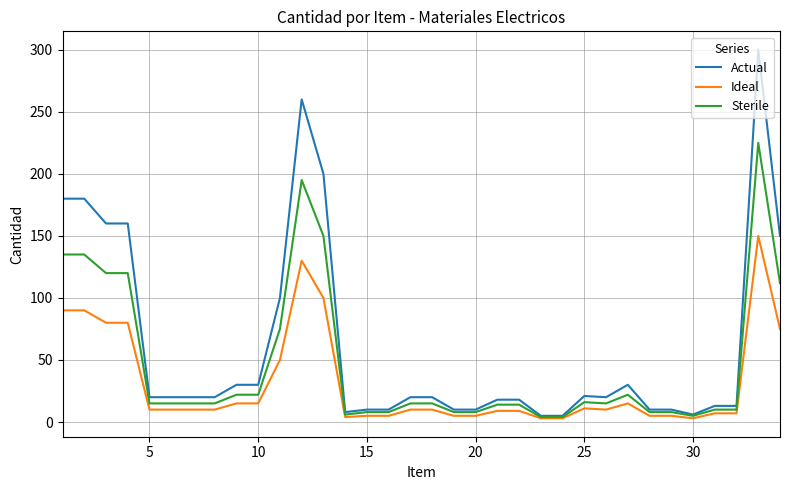

Which series has the largest total across all categories?

Actual